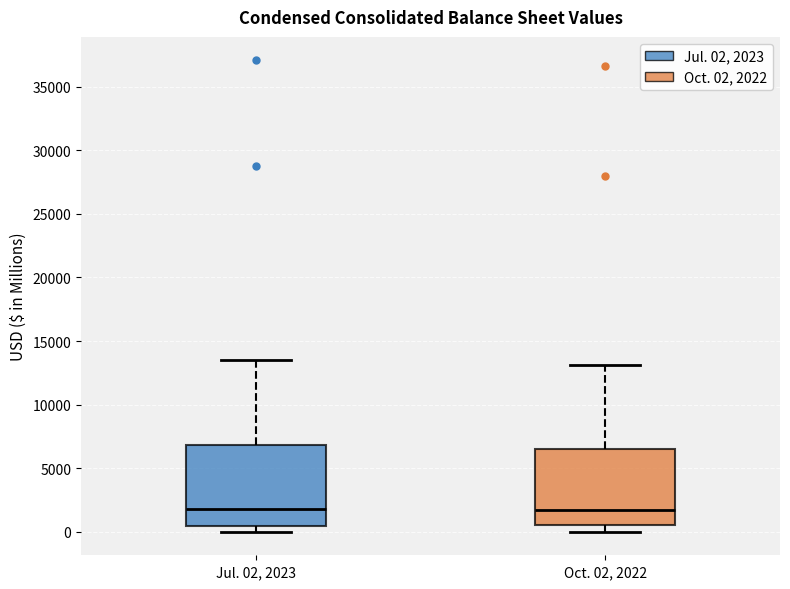

Reading left to right, transcribe this box plot: for each box, give where its median line is, the range the box spans, and where its two whiskers end, as read against the y-axis. The values are not printed on the chart, so give them approximately, as read against the axis.

Jul. 02, 2023: median 2000, box 500 to 7000, whiskers 0 to 13500
Oct. 02, 2022: median 1500, box 500 to 6500, whiskers 0 to 13000